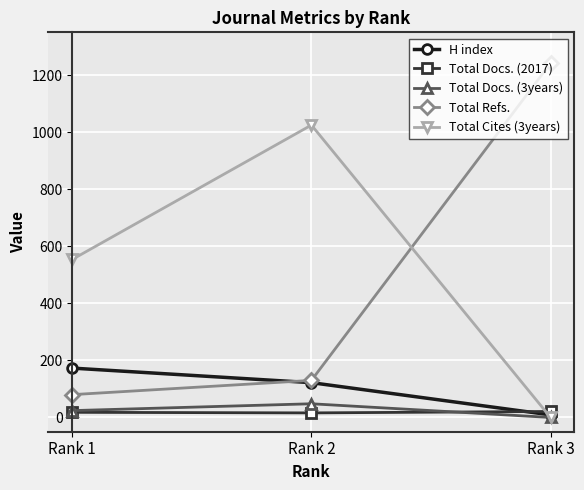

How many values in the Total Cites (3years) series are below 554?

1